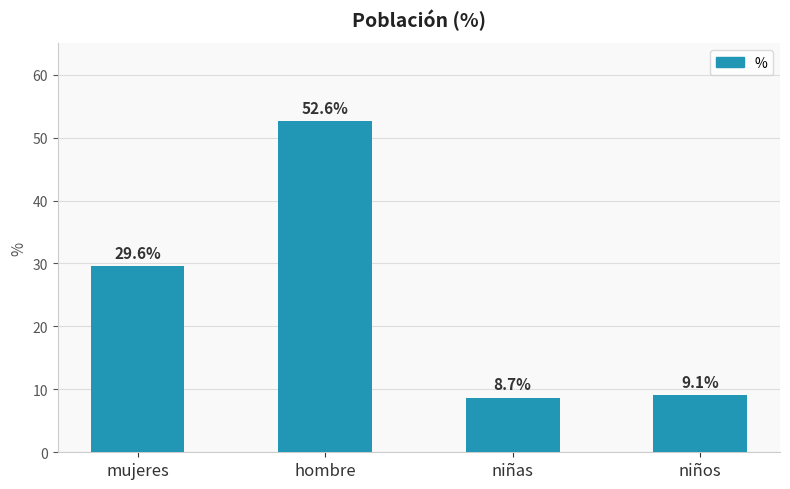

What is the difference between the second highest and second lowest values?

20.5